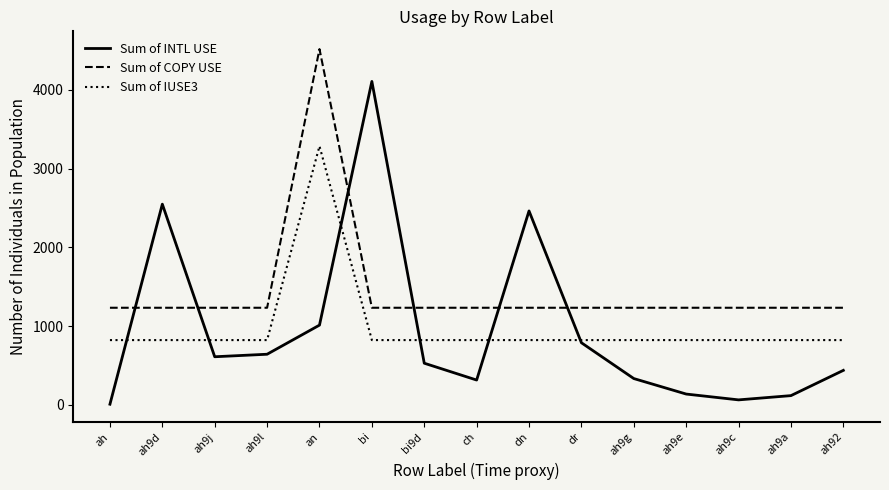

What is the spread (max minus min) of values at ah9j?

622.7